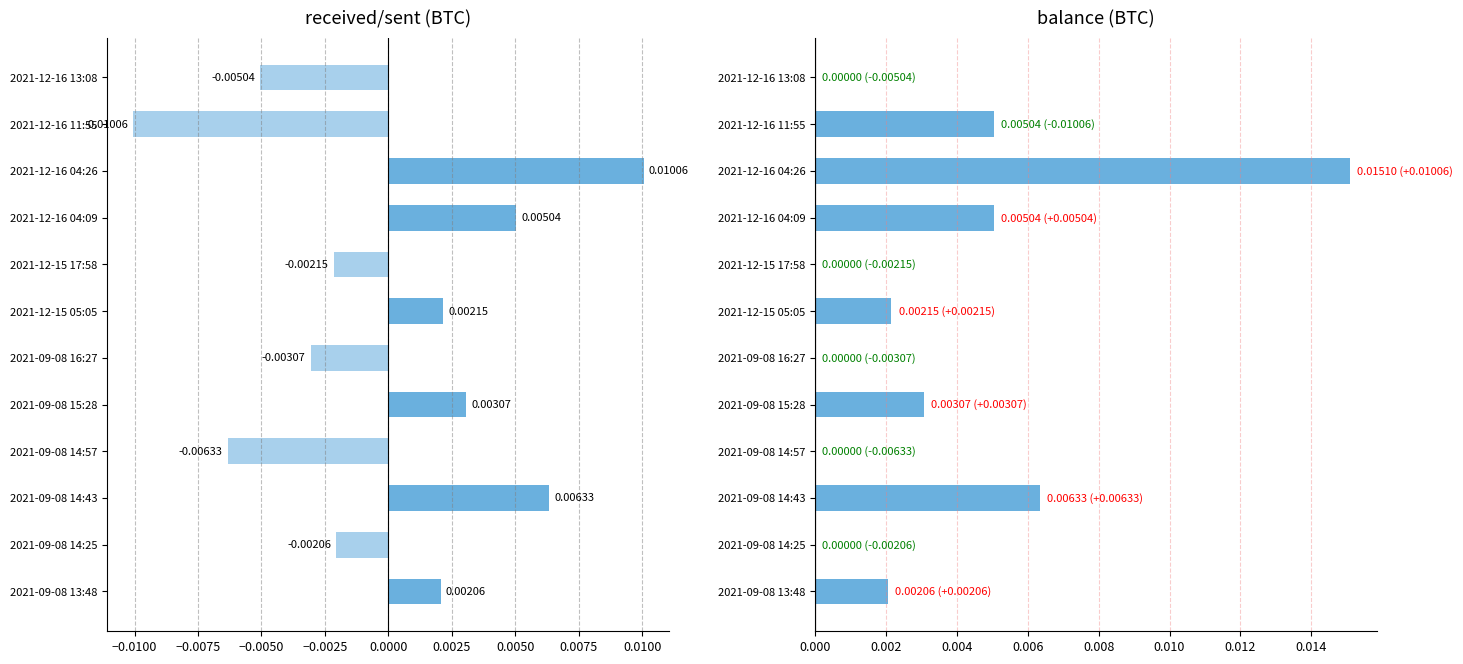

Between 2021-12-16 11:55 and 2021-09-08 15:28, which series saw the biggest shift?

received/sent